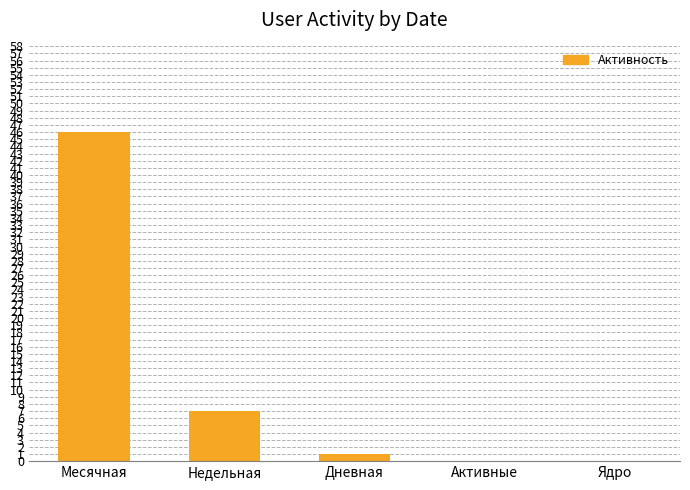

Between Ядро and Дневная, which is larger?

Дневная